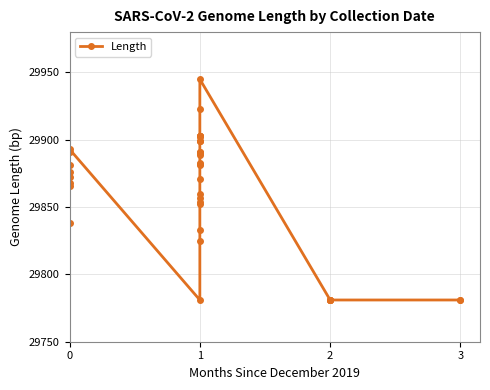

How many points are lower than both their immediate neighbors (excluding endpoints)?

1